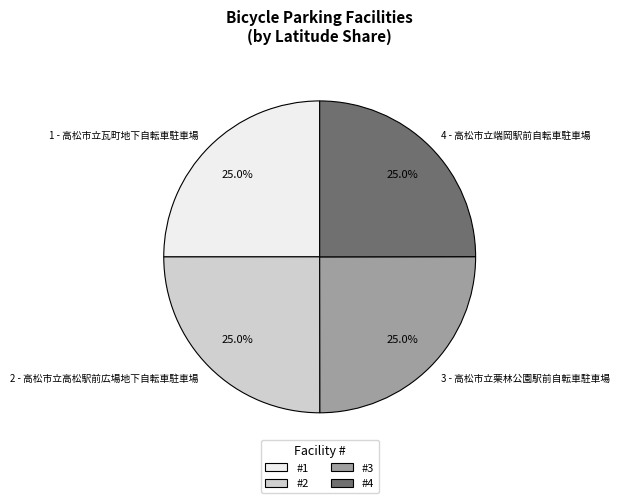

True or false: 2 - 高松市立高松駅前広場地下自転車駐車場 accounts for 36% of the total.

False